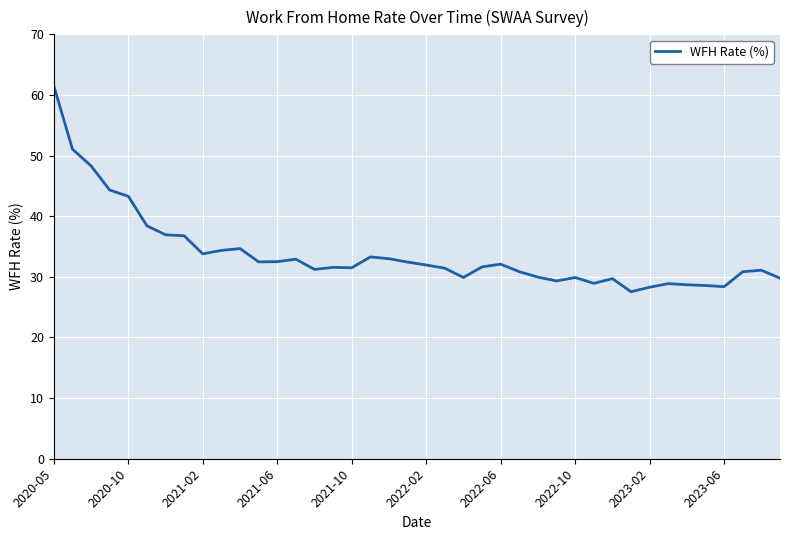

What is the difference between the maximum and minimum values?

34.0